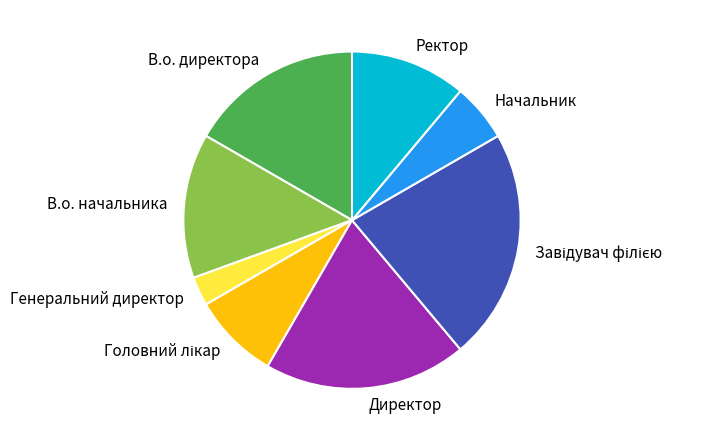

Which has a higher value, Ректор or Директор?

Директор